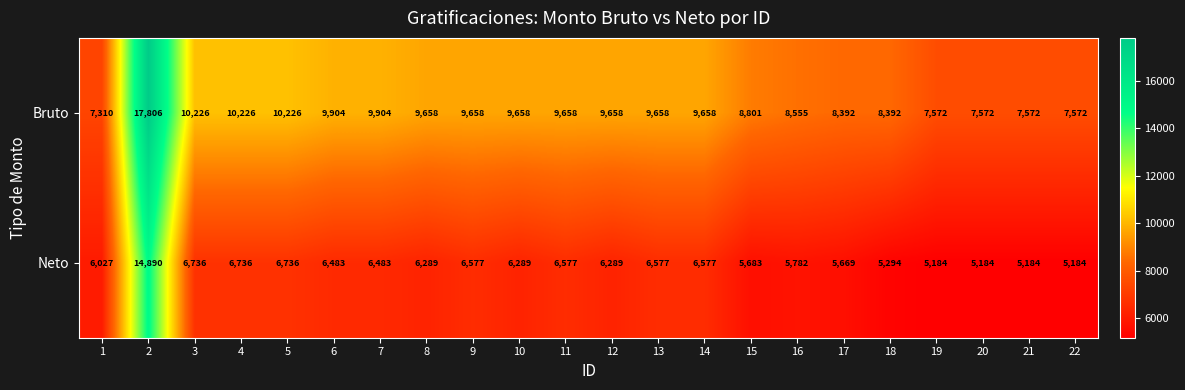

What is the total value across all series at 10?

15947